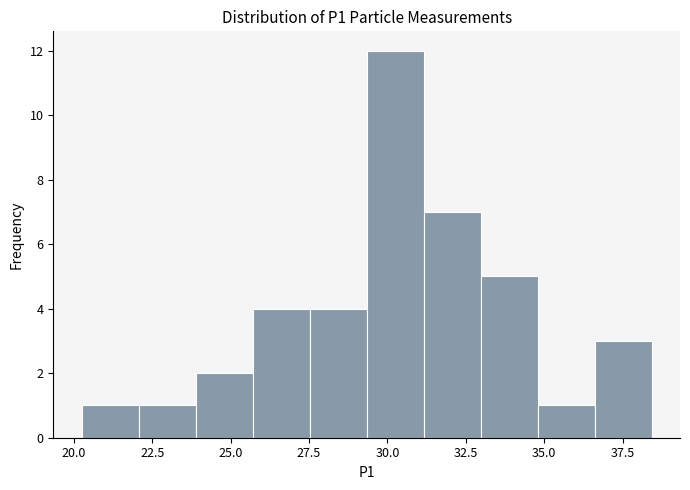

Read against the x-axis, roughly where is the centre of the tallest bar?

30.0